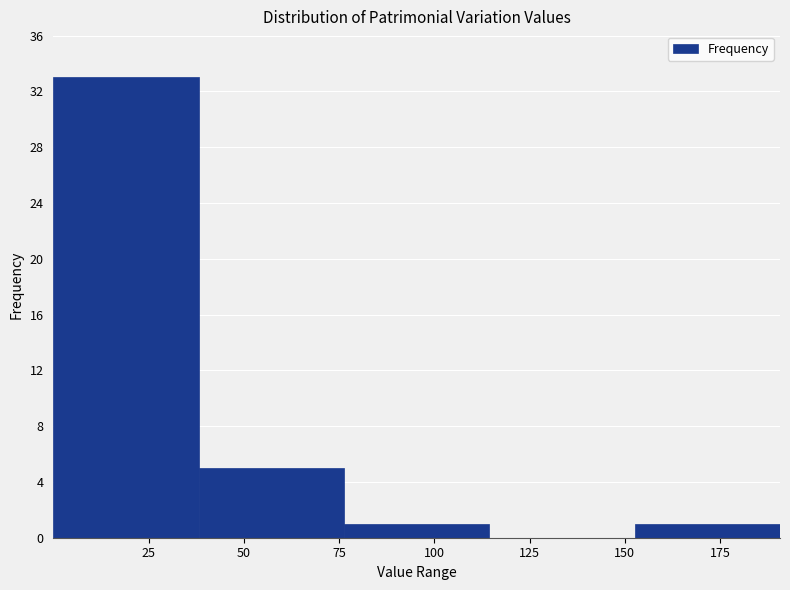

Which range on the x-axis has the tallest bar?

0 to 40